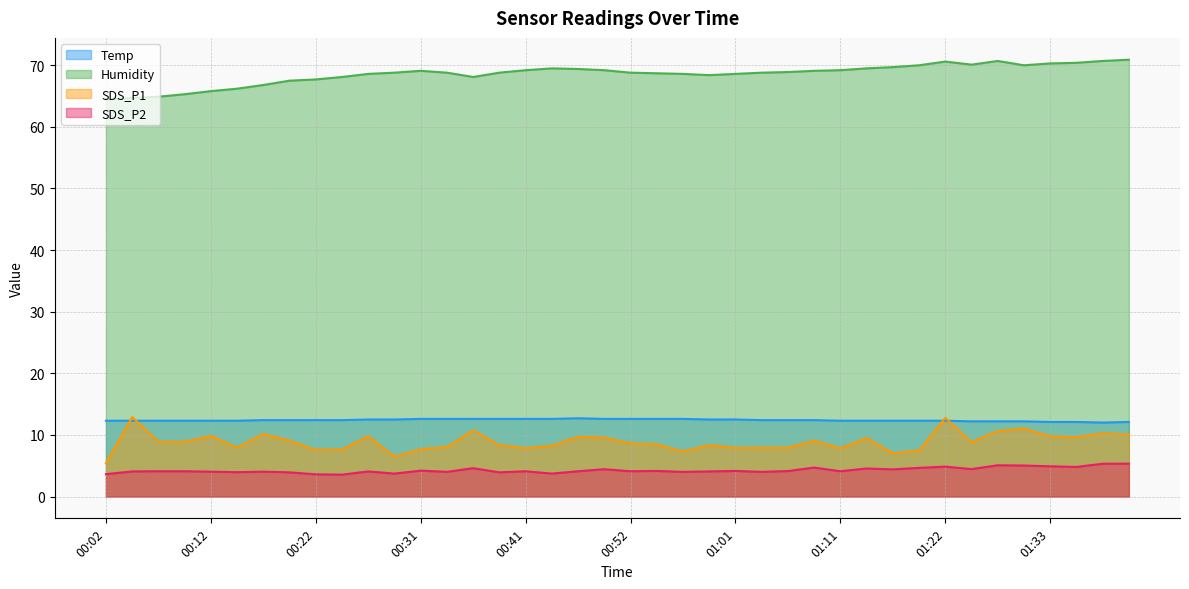

Reading right to left, list all the values displayed in this chart.

Temp: 01:41=12.1	01:39=12.0	01:36=12.1	01:33=12.1	01:30=12.2	01:28=12.2	01:25=12.2	01:22=12.3	01:19=12.3	01:17=12.3	01:14=12.3	01:11=12.3	01:09=12.4	01:06=12.4	01:04=12.4	01:01=12.5	00:59=12.5	00:56=12.6	00:54=12.6	00:52=12.6	00:49=12.6	00:47=12.7	00:44=12.6	00:41=12.6	00:39=12.6	00:36=12.6	00:34=12.6	00:31=12.6	00:29=12.5	00:26=12.5	00:24=12.4	00:22=12.4	00:19=12.4	00:17=12.4	00:14=12.3	00:12=12.3	00:09=12.3	00:07=12.3	00:04=12.3	00:02=12.3
Humidity: 01:41=70.9	01:39=70.7	01:36=70.4	01:33=70.3	01:30=70.0	01:28=70.7	01:25=70.1	01:22=70.6	01:19=70.0	01:17=69.7	01:14=69.5	01:11=69.2	01:09=69.1	01:06=68.9	01:04=68.8	01:01=68.6	00:59=68.4	00:56=68.6	00:54=68.7	00:52=68.8	00:49=69.2	00:47=69.4	00:44=69.5	00:41=69.2	00:39=68.8	00:36=68.1	00:34=68.8	00:31=69.1	00:29=68.8	00:26=68.6	00:24=68.1	00:22=67.7	00:19=67.5	00:17=66.8	00:14=66.2	00:12=65.8	00:09=65.3	00:07=64.9	00:04=64.7	00:02=64.5
SDS_P1: 01:41=10.0	01:39=10.3	01:36=9.6	01:33=9.8	01:30=11.1	01:28=10.6	01:25=8.8	01:22=12.8	01:19=7.5	01:17=7.0	01:14=9.5	01:11=7.8	01:09=9.1	01:06=7.9	01:04=7.9	01:01=7.9	00:59=8.3	00:56=7.3	00:54=8.5	00:52=8.6	00:49=9.6	00:47=9.7	00:44=8.2	00:41=7.8	00:39=8.3	00:36=10.7	00:34=8.1	00:31=7.7	00:29=6.5	00:26=9.8	00:24=7.6	00:22=7.5	00:19=9.1	00:17=10.2	00:14=8.0	00:12=9.8	00:09=8.9	00:07=8.9	00:04=12.9	00:02=5.4
SDS_P2: 01:41=5.3	01:39=5.3	01:36=4.8	01:33=4.9	01:30=5.0	01:28=5.1	01:25=4.5	01:22=4.8	01:19=4.7	01:17=4.4	01:14=4.5	01:11=4.1	01:09=4.7	01:06=4.1	01:04=4.0	01:01=4.2	00:59=4.1	00:56=4.0	00:54=4.2	00:52=4.1	00:49=4.4	00:47=4.1	00:44=3.7	00:41=4.1	00:39=3.9	00:36=4.6	00:34=4.0	00:31=4.2	00:29=3.7	00:26=4.1	00:24=3.5	00:22=3.6	00:19=3.9	00:17=4.0	00:14=4.0	00:12=4.0	00:09=4.1	00:07=4.1	00:04=4.1	00:02=3.6